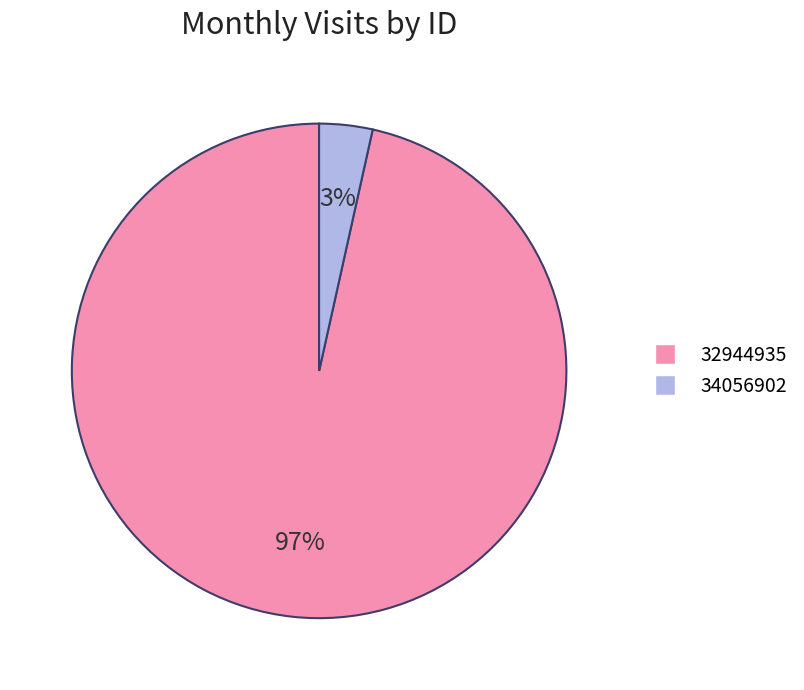

What is the smallest slice in the pie chart?

34056902